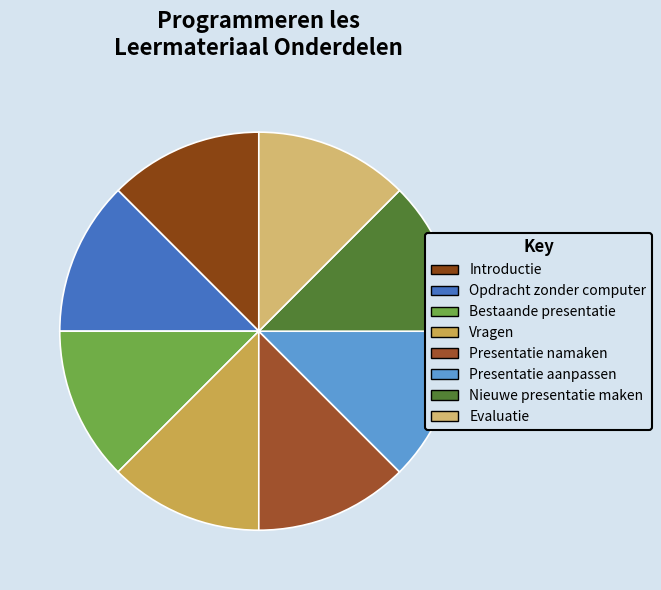

Is there any slice that represents more than half of the pie?

No